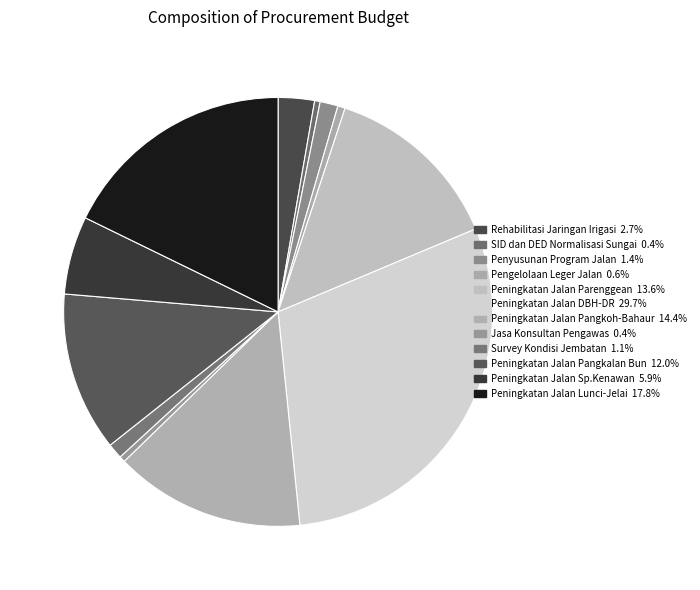

True or false: Peningkatan Jalan Pangkoh-Bahaur accounts for 14% of the total.

True